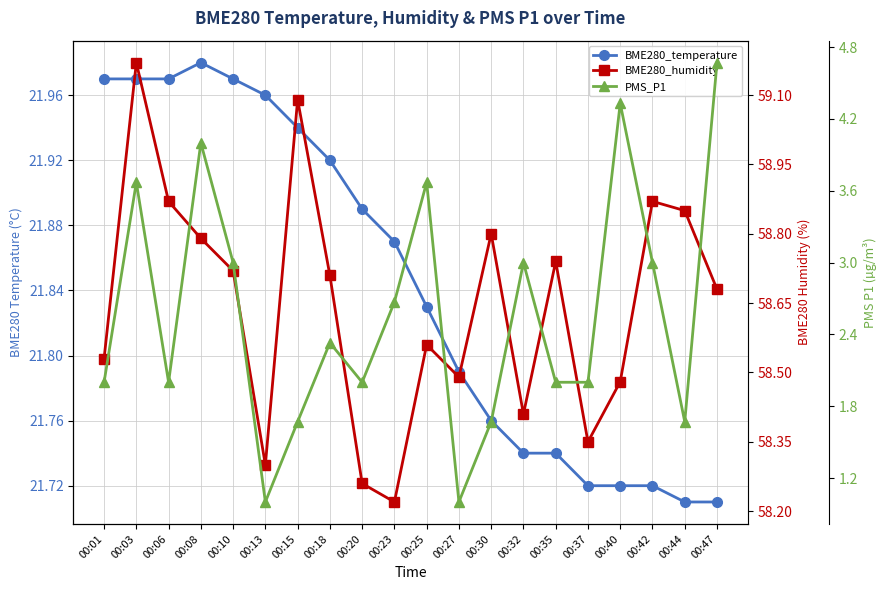

Which category has the lowest value in the BME280_temperature series?

00:44